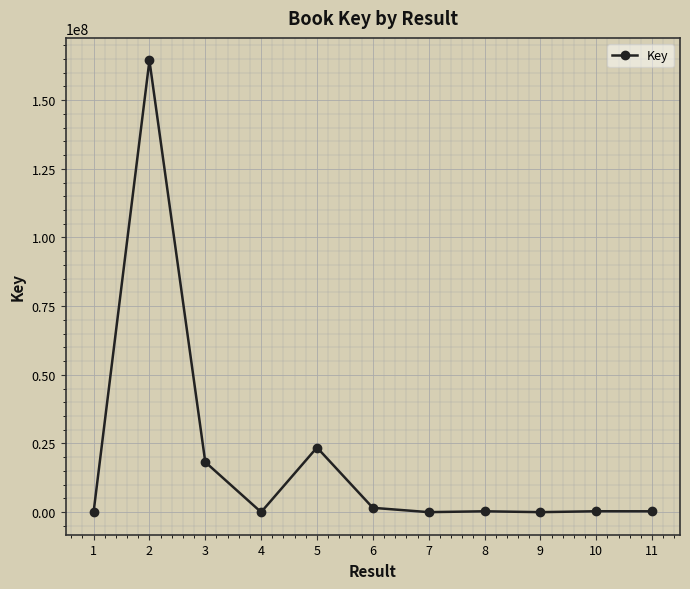

What is the sum of all values?

208785596